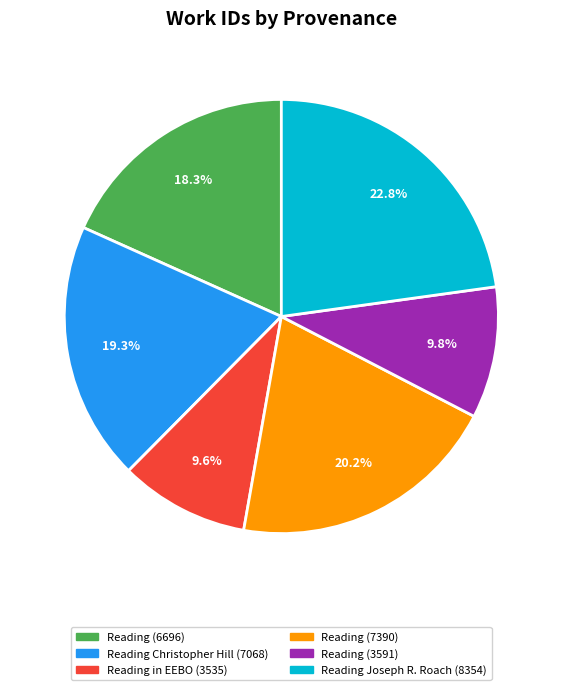

Do Reading Joseph R. Roach (8354) and Reading Christopher Hill (7068) together represent more than half of the pie?

No